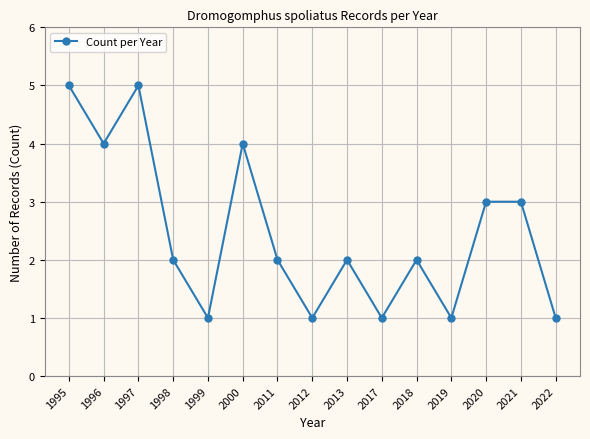

What is the difference between the maximum and minimum values?

4